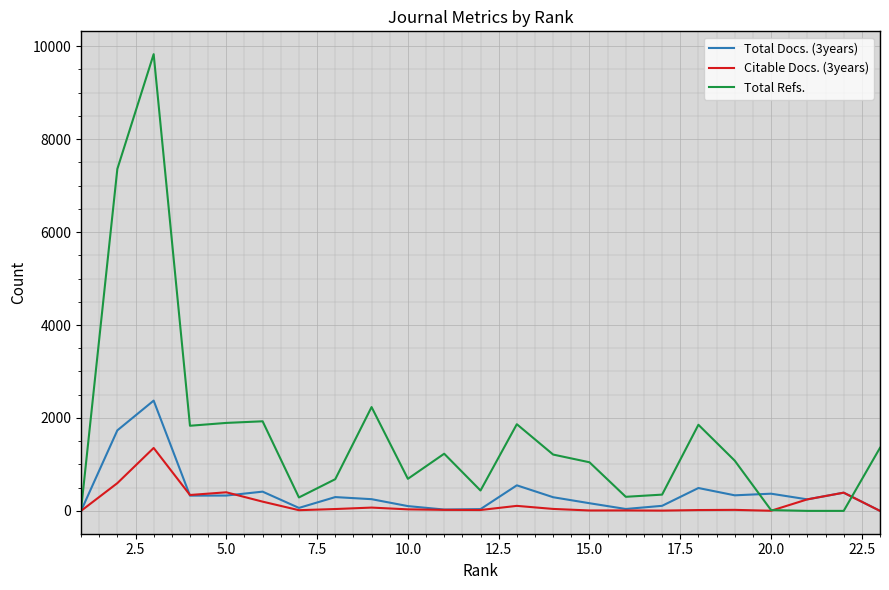

Which series has the largest total across all categories?

Total Refs.